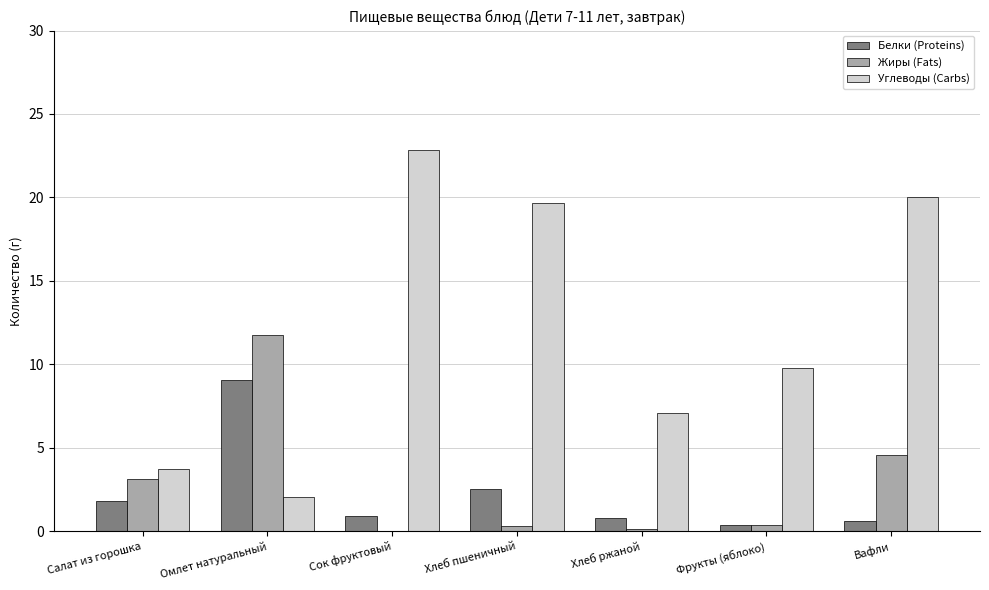

Are the bars grouped side by side (vs. stacked)?

Yes